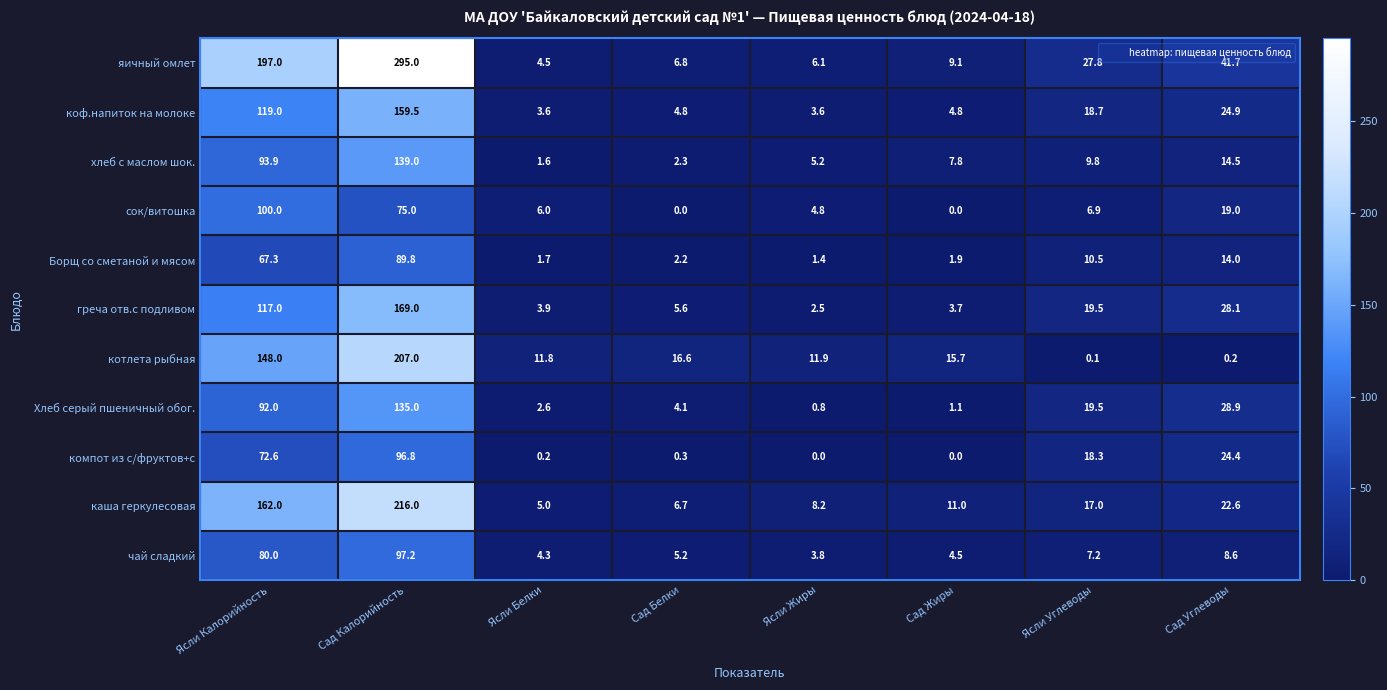

At Сад Углеводы, list the series in order from smallest to largest.

котлета рыбная, чай сладкий, Борщ со сметаной и мясом, хлеб с маслом шок., сок/витошка, каша геркулесовая, компот из с/фруктов+с, коф.напиток на молоке, греча отв.с подливом, Хлеб серый пшеничный обог., яичный омлет